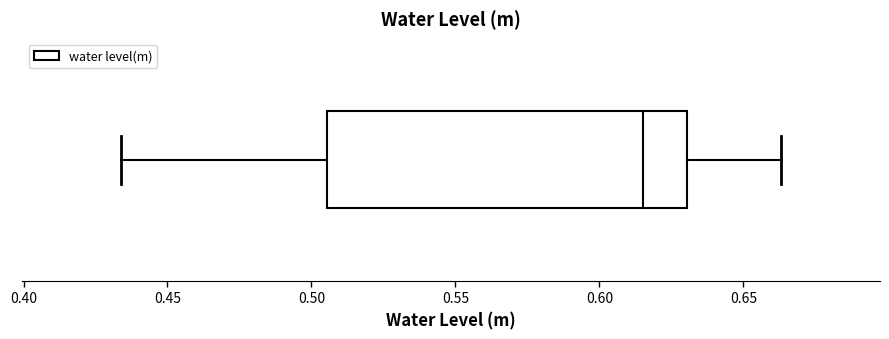

Read this box plot against the x-axis: the position of the median line, the range covered by the box, and the ends of both whiskers. The values are not printed on the chart, so give them approximately, as read against the axis.

median 0.615, box 0.505 to 0.630, whiskers 0.435 to 0.665